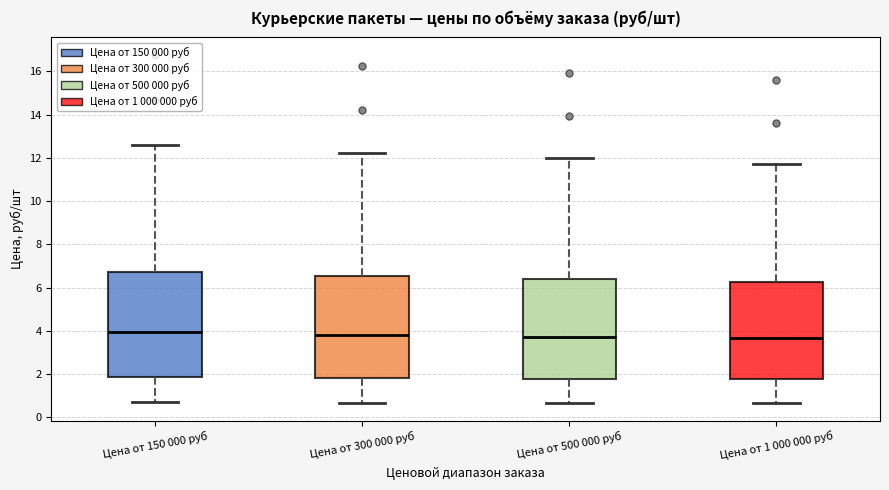

Where is the lower edge of the box for Цена от 300 000 руб on the y-axis? The values are not printed on the chart, so give them approximately, as read against the axis.

1.8